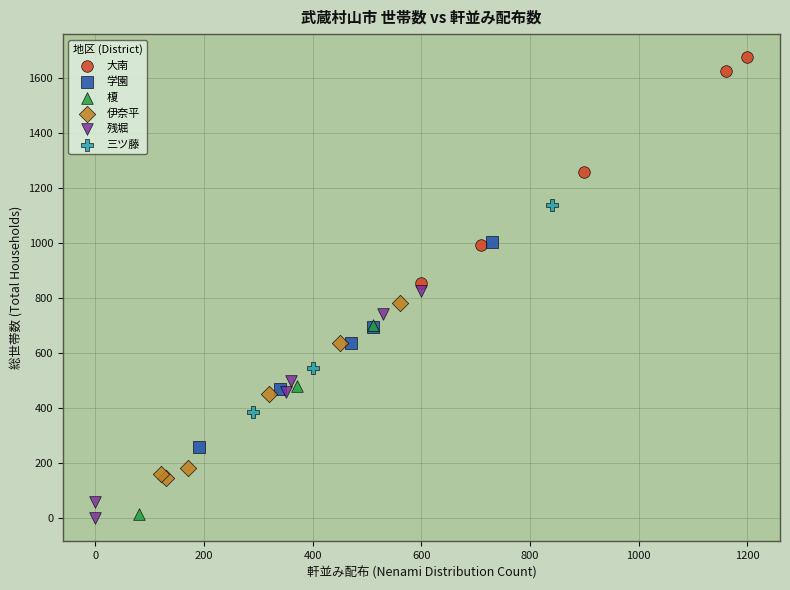

Which series reaches the maximum Y coordinate?

大南